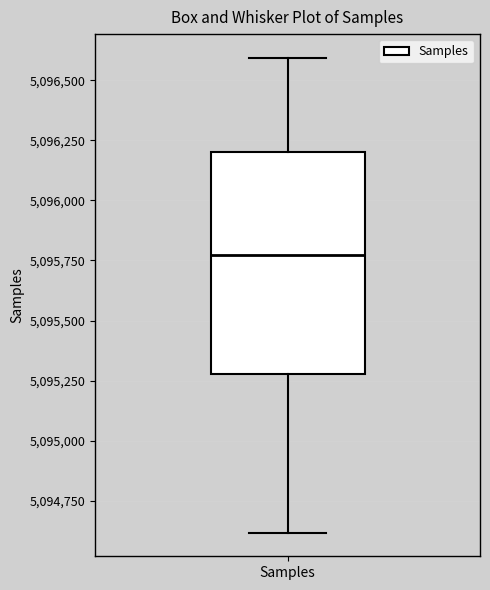

Read this box plot against the y-axis: the position of the median line, the range covered by the box, and the ends of both whiskers. The values are not printed on the chart, so give them approximately, as read against the axis.

median 5095750, box 5095300 to 5096200, whiskers 5094600 to 5096600